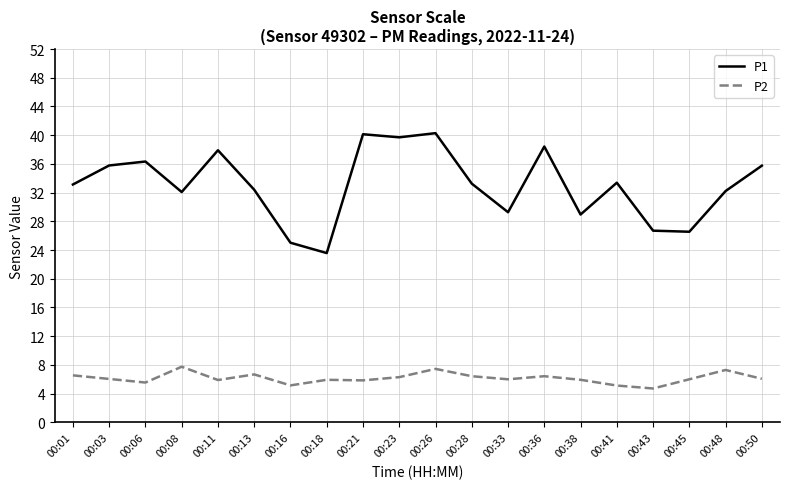

At which category is the sum across all series the highest?

00:26